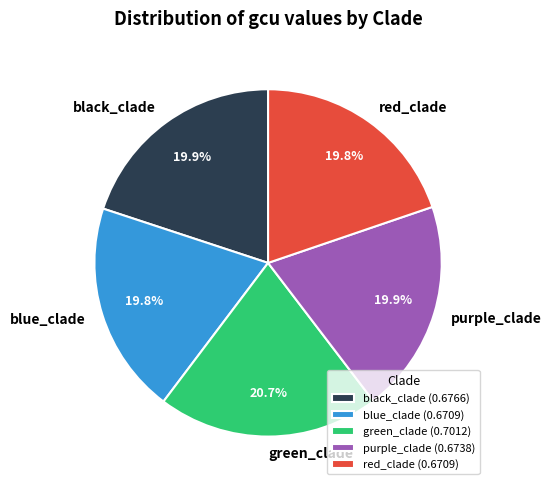

Do green_clade and purple_clade together represent more than half of the pie?

No